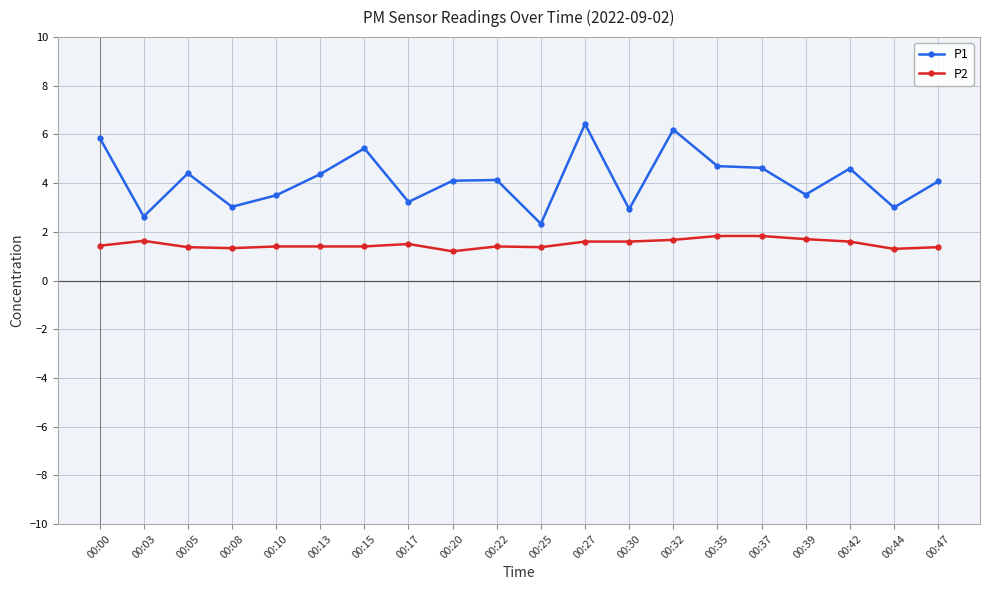

What are all the series names shown in the legend?

P1, P2